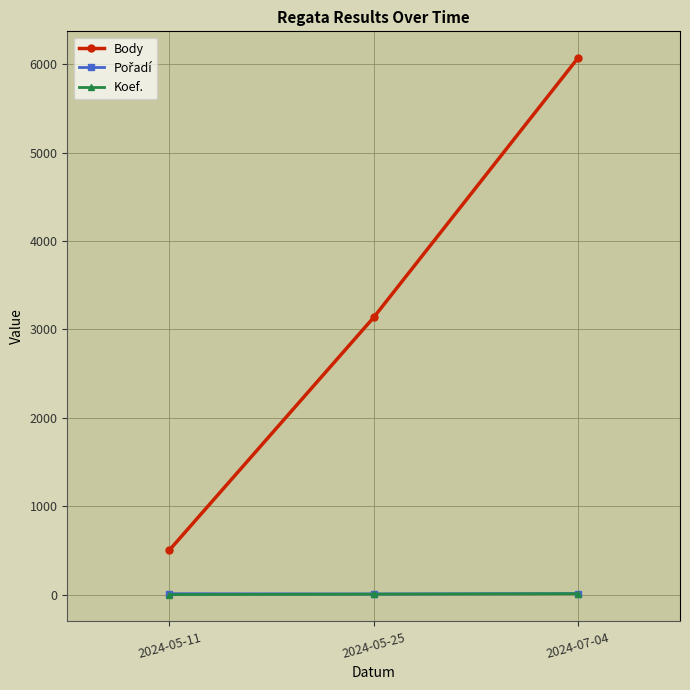

What is the label of the 1st point from the right?

2024-07-04